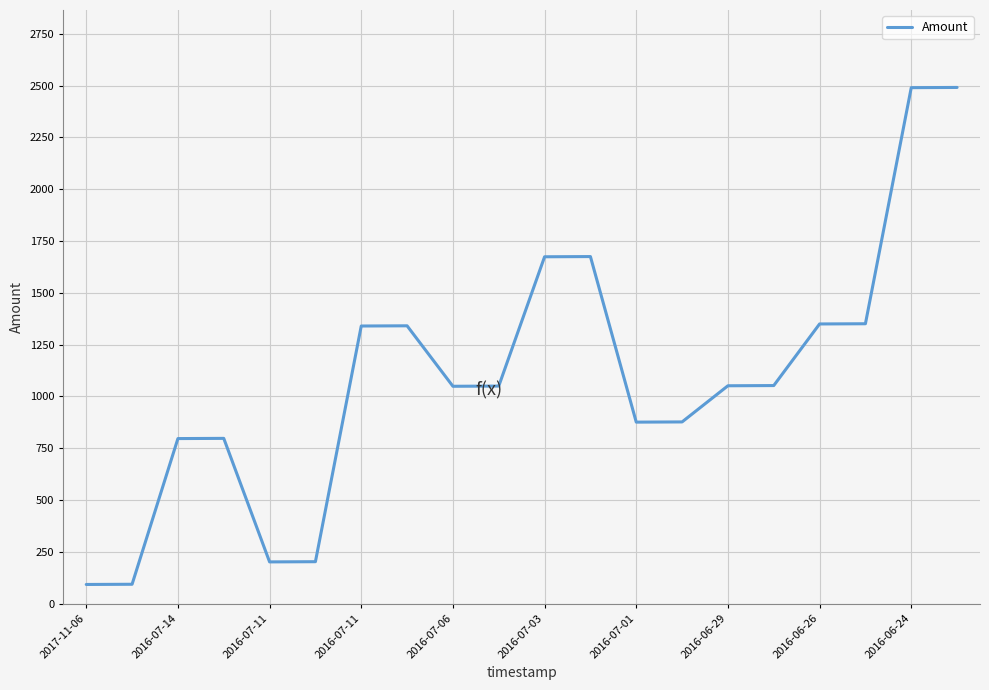

What is the minimum value shown in the chart?

93.1